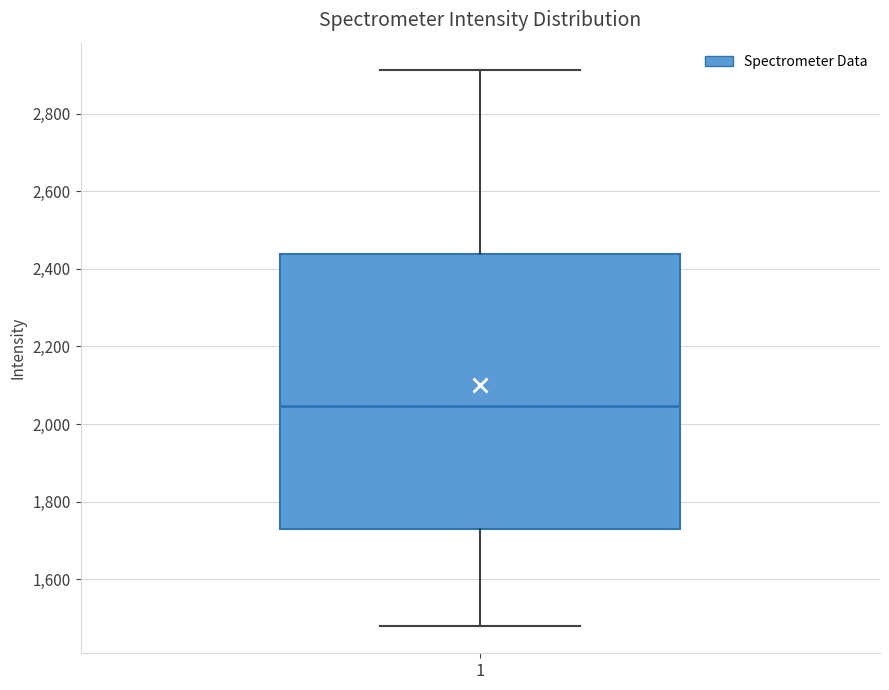

Transcribe this box plot: give where the median line is, the range the box spans, and where the two whiskers end, as read against the y-axis. The values are not printed on the chart, so give them approximately, as read against the axis.

median 2040, box 1740 to 2440, whiskers 1480 to 2920